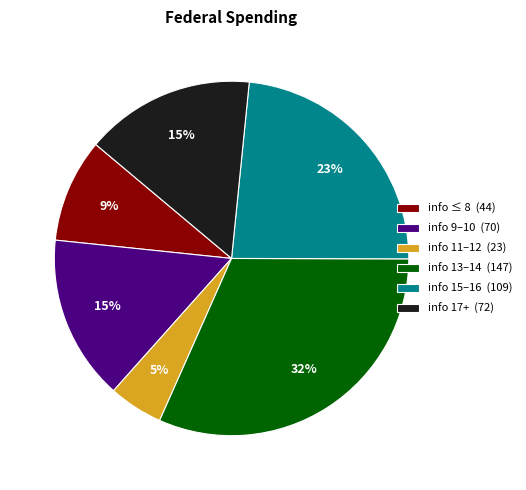

To the nearest percent, what portion does info ≤ 8 (44) represent?

9%